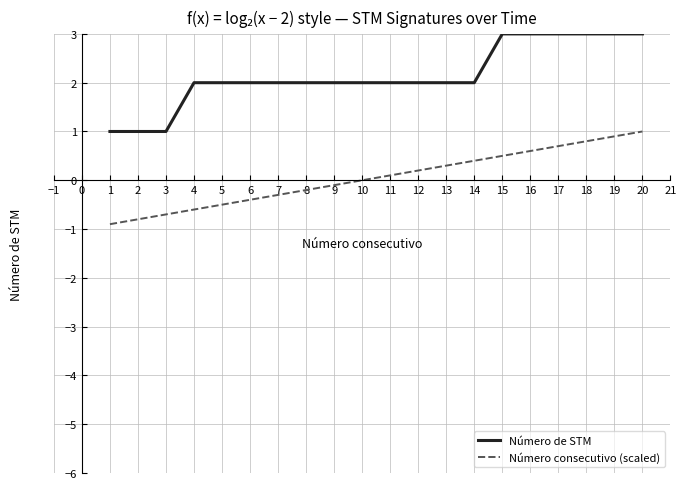

Which category has the lowest value in the Número consecutivo (scaled) series?

1